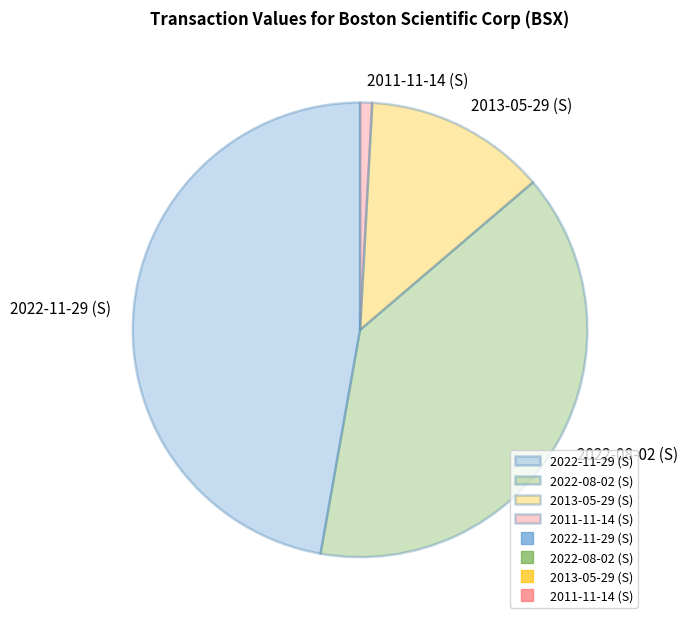

What is the ratio of the value at 2022-08-02 (S) to the value at 2022-11-29 (S)?

0.8